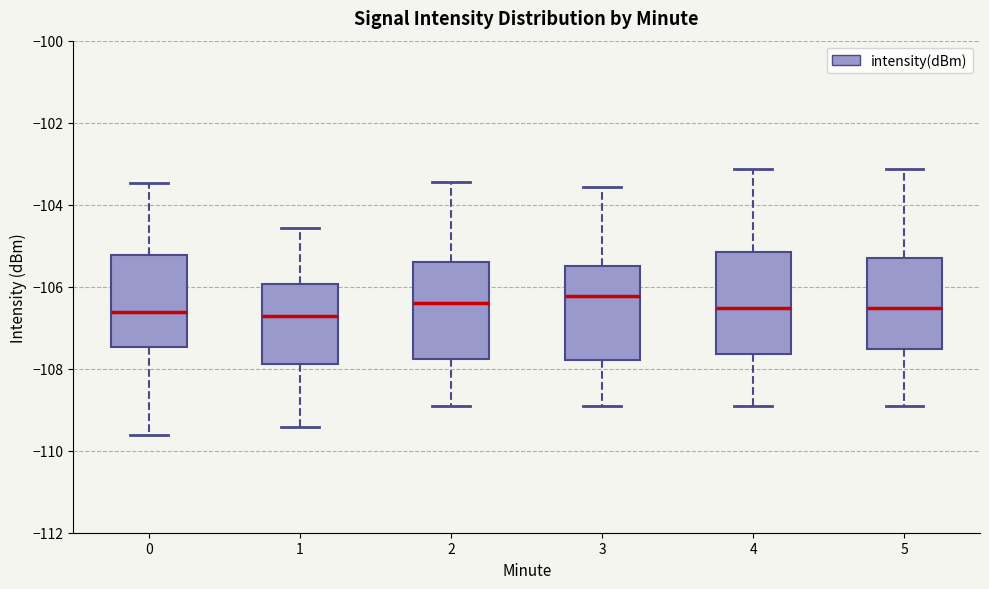

Reading left to right, transcribe this box plot: for each box, give where its median line is, the range the box spans, and where its two whiskers end, as read against the y-axis. The values are not printed on the chart, so give them approximately, as read against the axis.

0: median -106.6, box -107.4 to -105.2, whiskers -109.6 to -103.4
1: median -106.8, box -107.8 to -106.0, whiskers -109.4 to -104.6
2: median -106.4, box -107.8 to -105.4, whiskers -109.0 to -103.4
3: median -106.2, box -107.8 to -105.4, whiskers -109.0 to -103.6
4: median -106.6, box -107.6 to -105.2, whiskers -109.0 to -103.2
5: median -106.6, box -107.6 to -105.2, whiskers -109.0 to -103.2